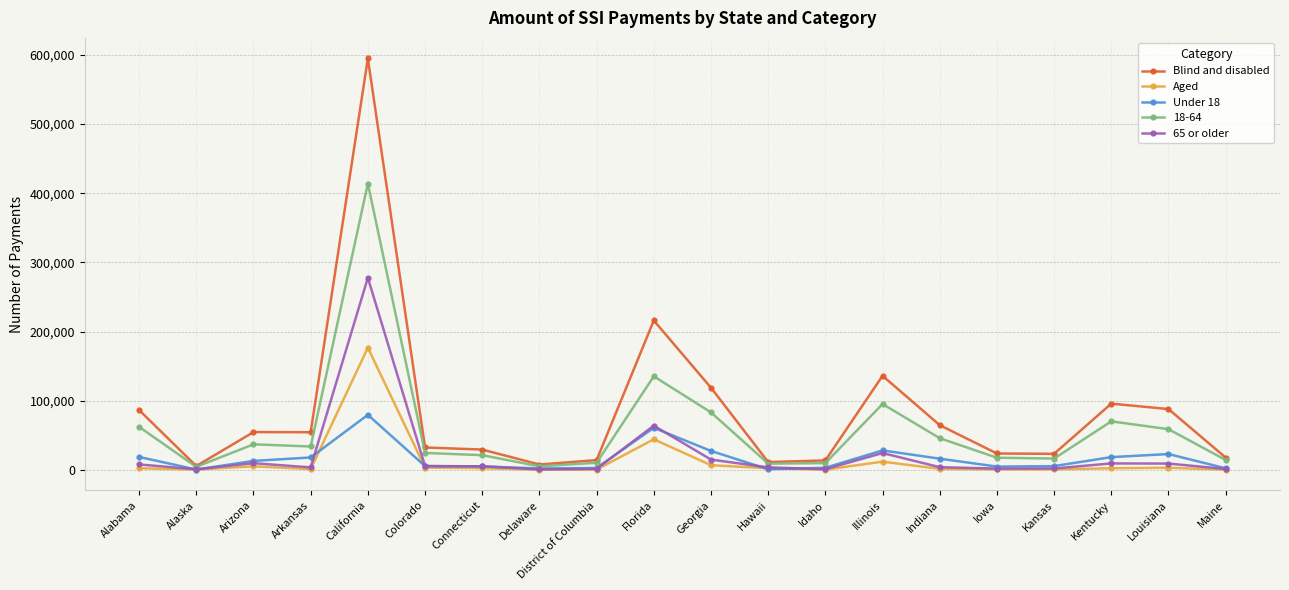

True or false: 65 or older has more than 2 points higher than both neighbors.

True